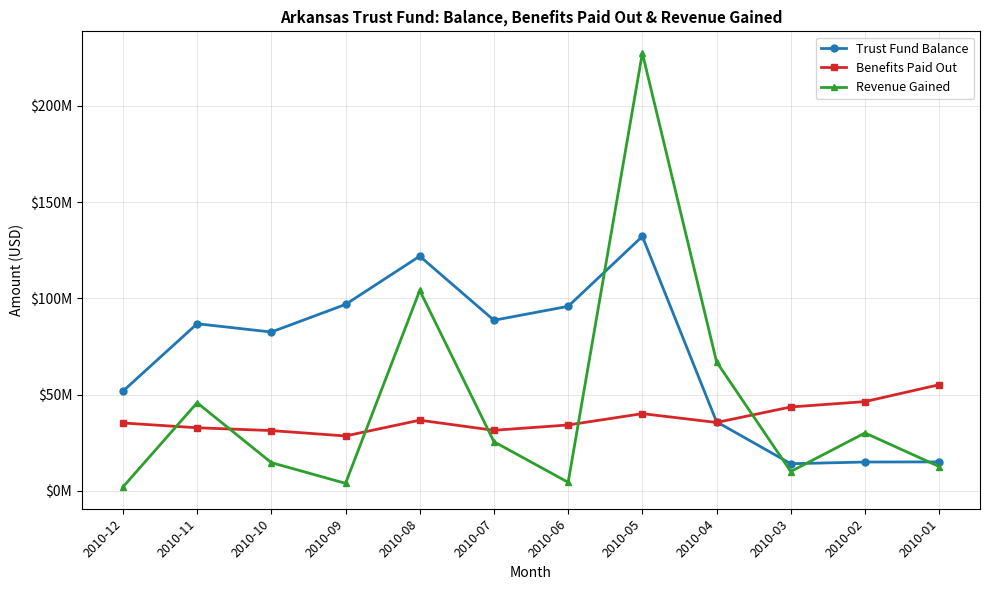

Is the value of Revenue Gained at 2010-07 greater than the value of Benefits Paid Out at 2010-06?

No